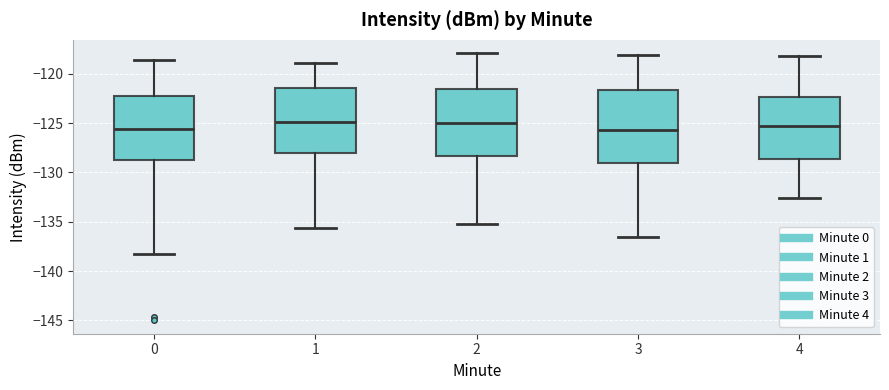

Reading left to right, read every box against the y-axis: the position of its median line, the range the box covers, and the ends of its whiskers. The values are not printed on the chart, so give them approximately, as read against the axis.

0: median -125.5, box -128.5 to -122.0, whiskers -138.5 to -118.5
1: median -125.0, box -128.0 to -121.5, whiskers -135.5 to -119.0
2: median -125.0, box -128.5 to -121.5, whiskers -135.0 to -118.0
3: median -125.5, box -129.0 to -121.5, whiskers -136.5 to -118.0
4: median -125.0, box -128.5 to -122.5, whiskers -132.5 to -118.0